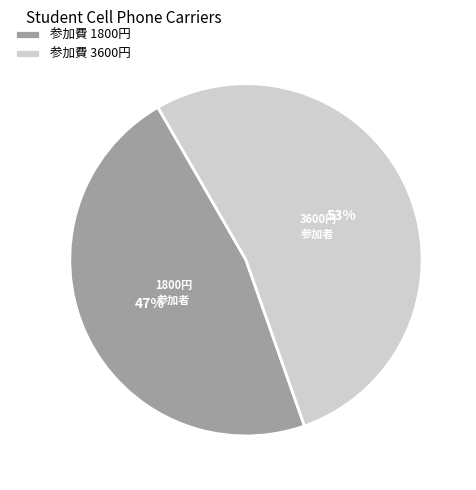

Which slice is the largest?

参加費 3600円